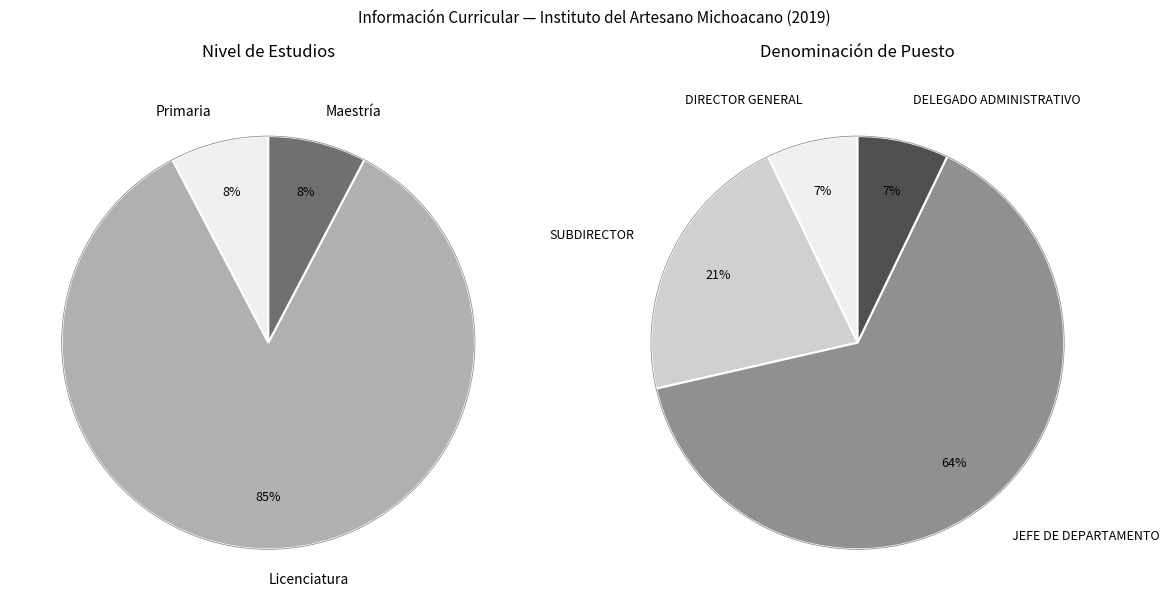

Which slice is the smallest?

DIRECTOR GENERAL